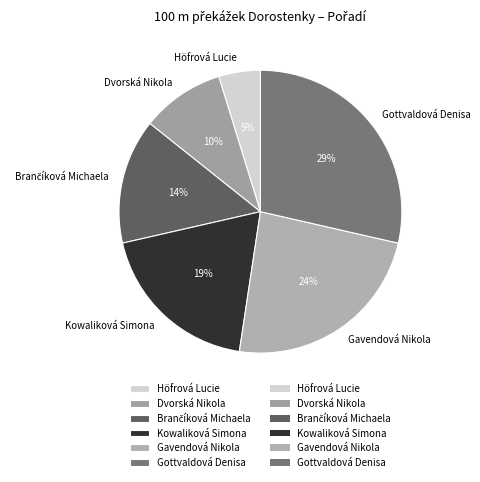

What is the smallest slice in the pie chart?

Höfrová Lucie